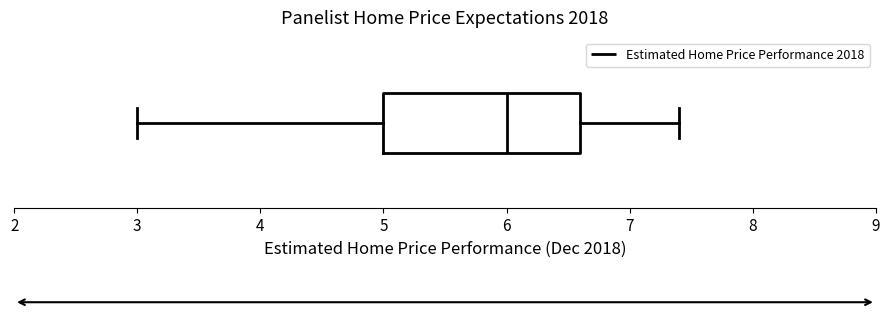

Transcribe this box plot: give where the median line is, the range the box spans, and where the two whiskers end, as read against the x-axis. The values are not printed on the chart, so give them approximately, as read against the axis.

median 6.0, box 5.0 to 6.6, whiskers 3.0 to 7.4